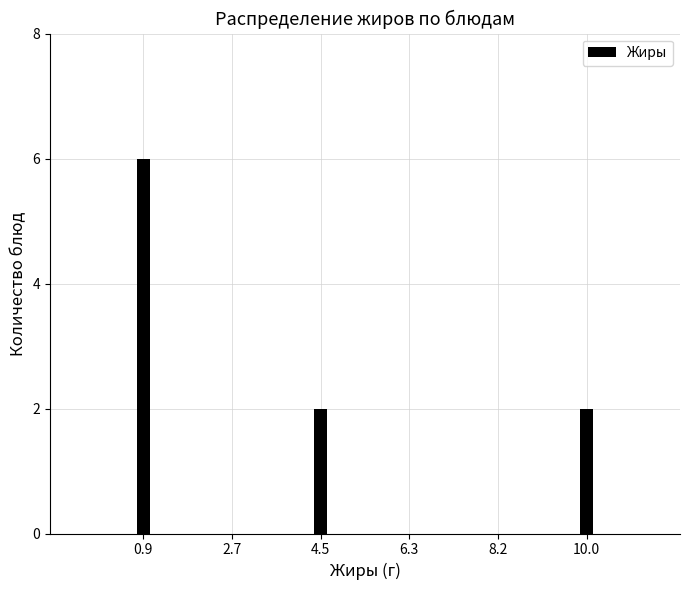

Reading right to left, what are all the values shown in this chart?

10.0=2	8.2=0	6.3=0	4.5=2	2.7=0	0.9=6